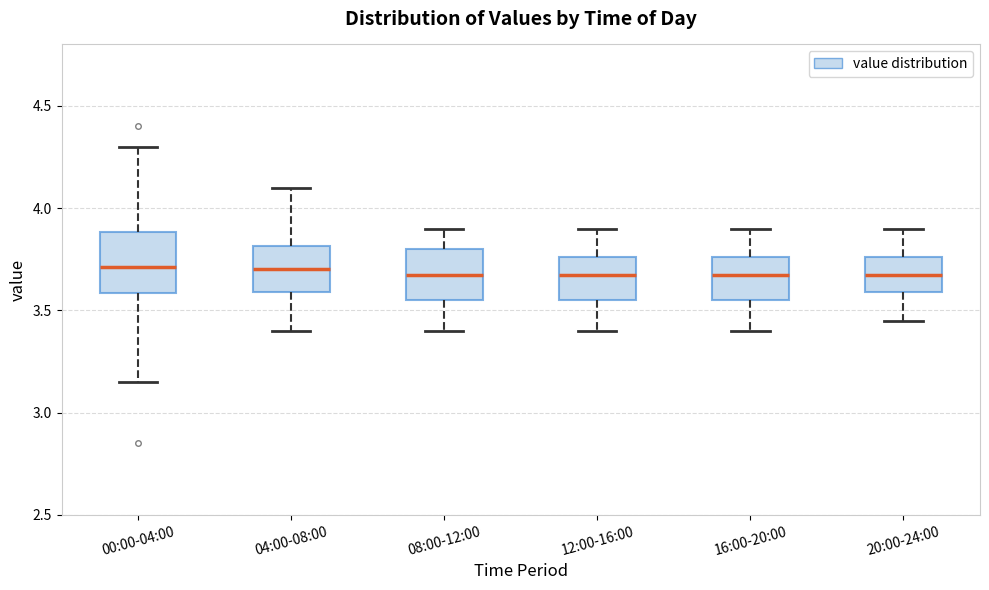

Reading left to right, read every box against the y-axis: the position of its median line, the range the box covers, and the ends of its whiskers. The values are not printed on the chart, so give them approximately, as read against the axis.

00:00-04:00: median 3.70, box 3.60 to 3.90, whiskers 3.15 to 4.30
04:00-08:00: median 3.70, box 3.60 to 3.80, whiskers 3.40 to 4.10
08:00-12:00: median 3.70, box 3.55 to 3.80, whiskers 3.40 to 3.90
12:00-16:00: median 3.70, box 3.55 to 3.75, whiskers 3.40 to 3.90
16:00-20:00: median 3.70, box 3.55 to 3.75, whiskers 3.40 to 3.90
20:00-24:00: median 3.70, box 3.60 to 3.75, whiskers 3.45 to 3.90